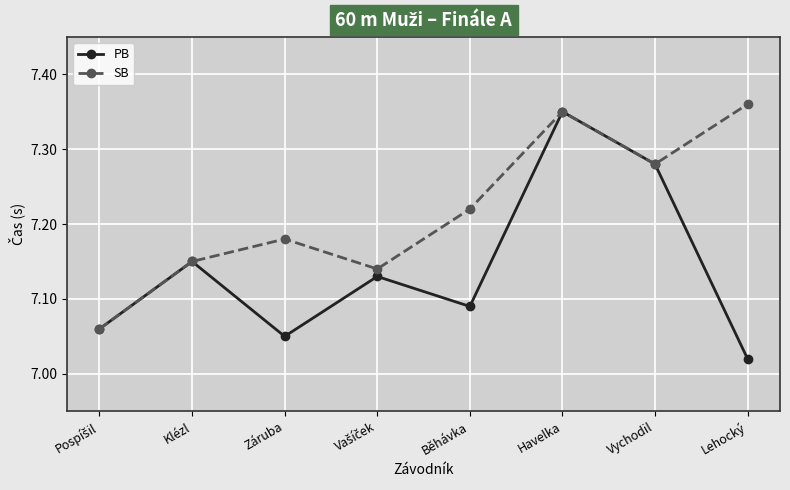

What are all the series names shown in the legend?

PB, SB